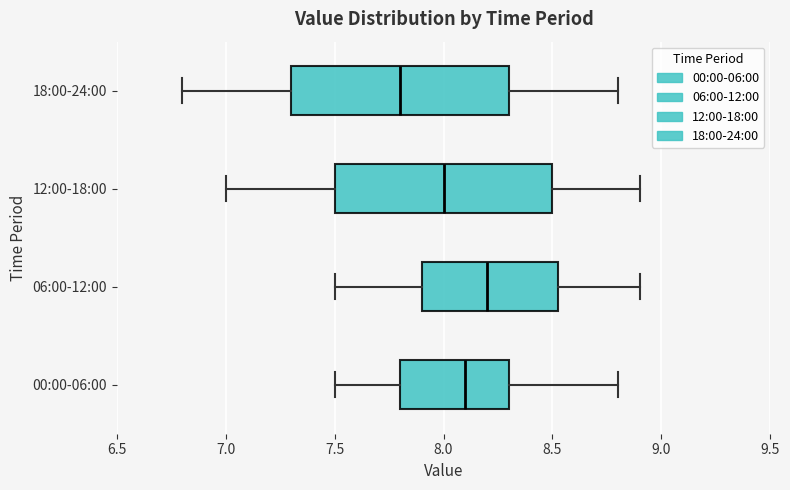

Where is the right edge of the box for 12:00-18:00 on the x-axis? The values are not printed on the chart, so give them approximately, as read against the axis.

8.50